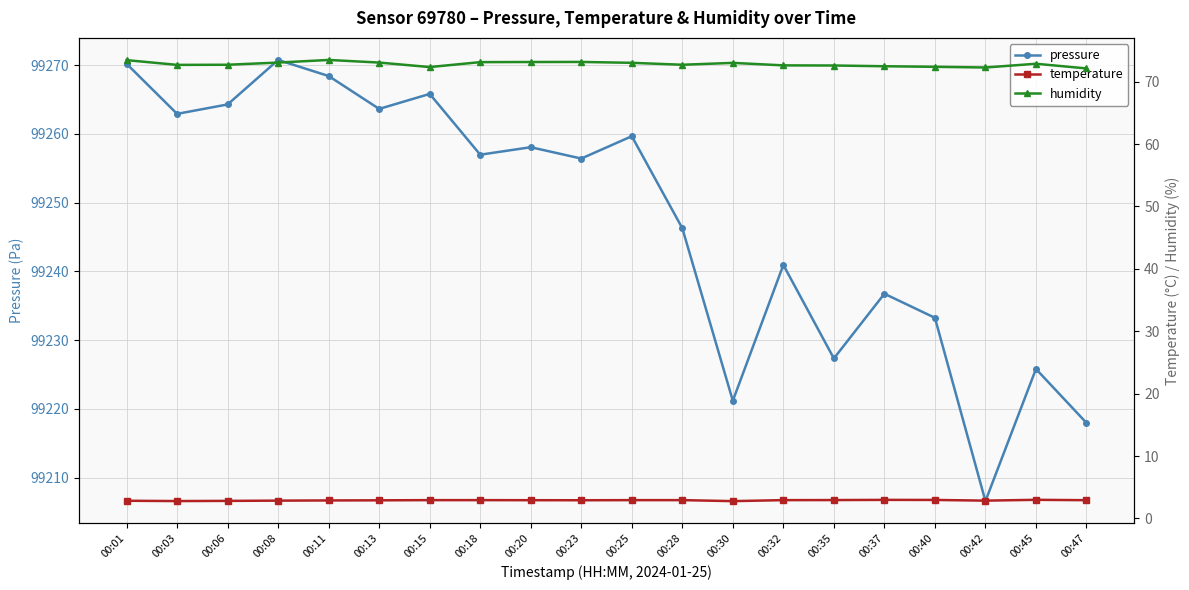

What is the average value of the pressure series?

99247.7